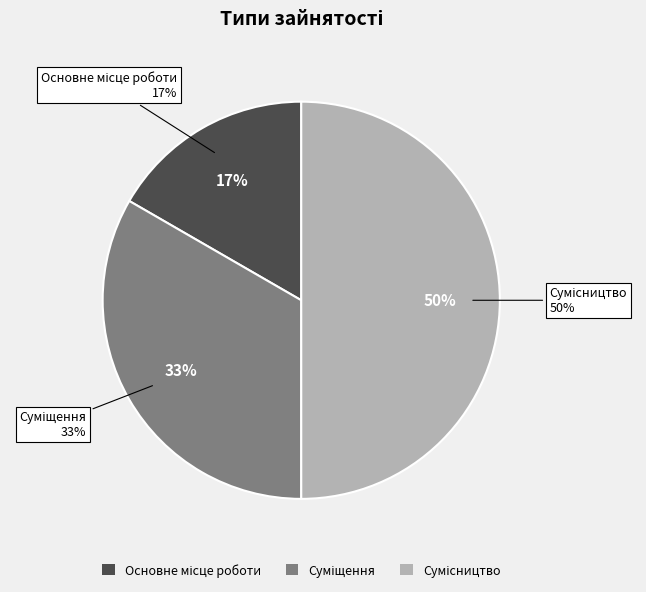

Count the number of slices in the pie.

3